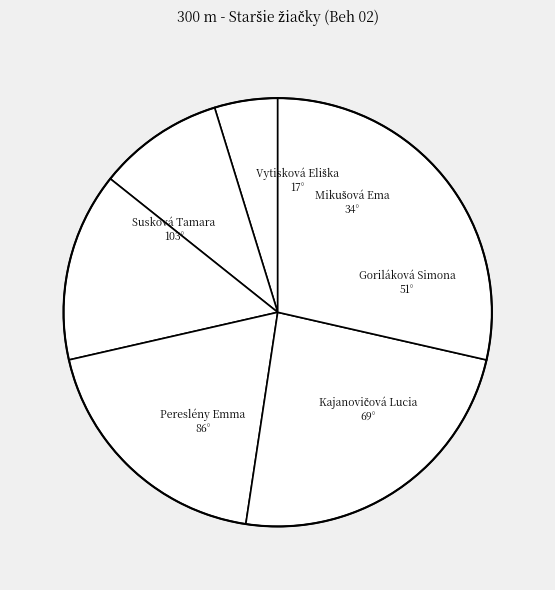

Combined, do Pereslény Emma and Susková Tamara account for over 50%?

Yes